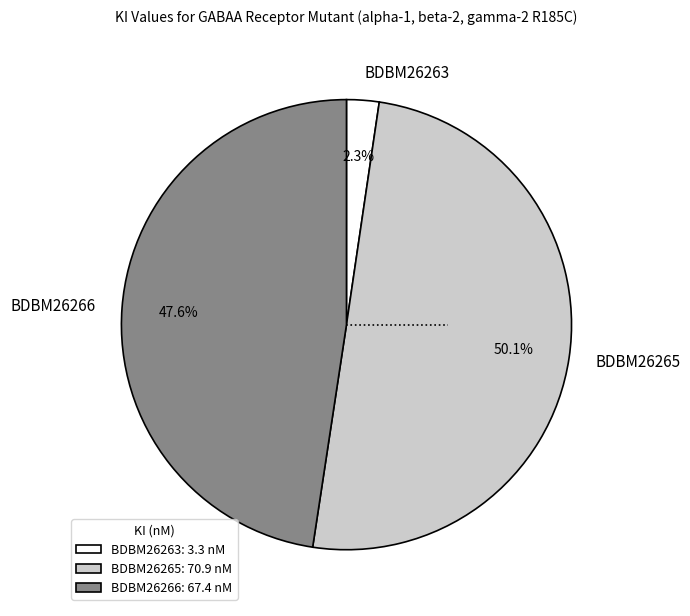

What is the smallest slice in the pie chart?

BDBM26263